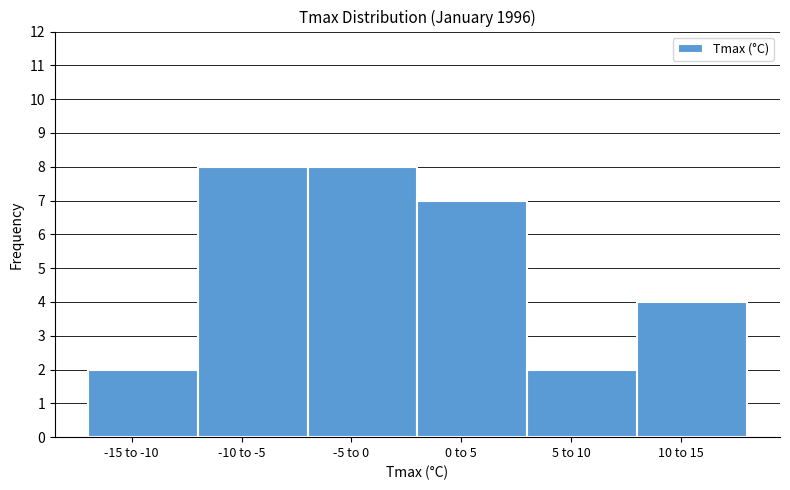

Reading left to right, transcribe all the data shown in this chart.

2	8	8	7	2	4